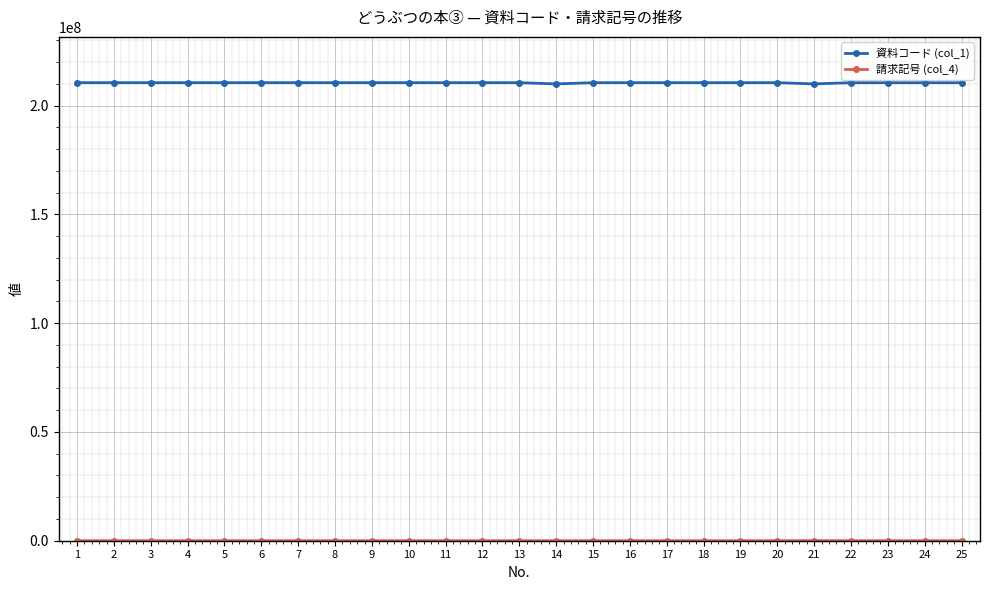

What is the greatest value displayed?

210594160